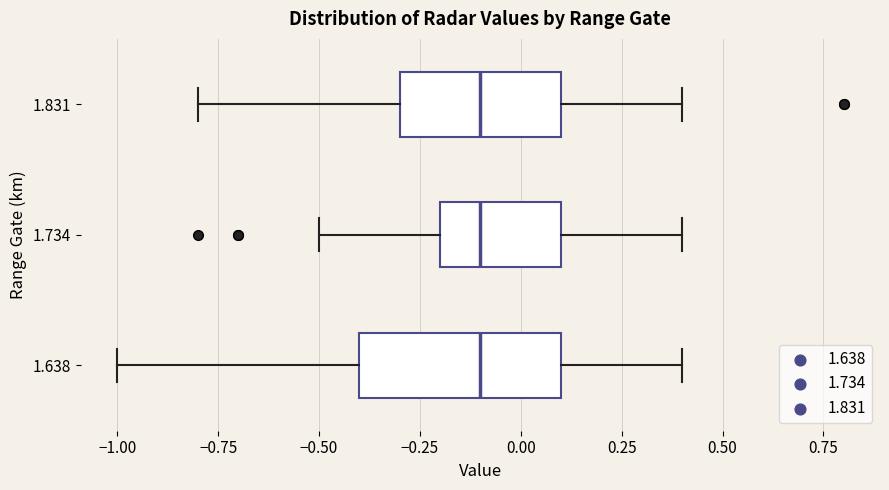

Comparing the boxes themselves (not the whiskers), which one is the widest?

1.638